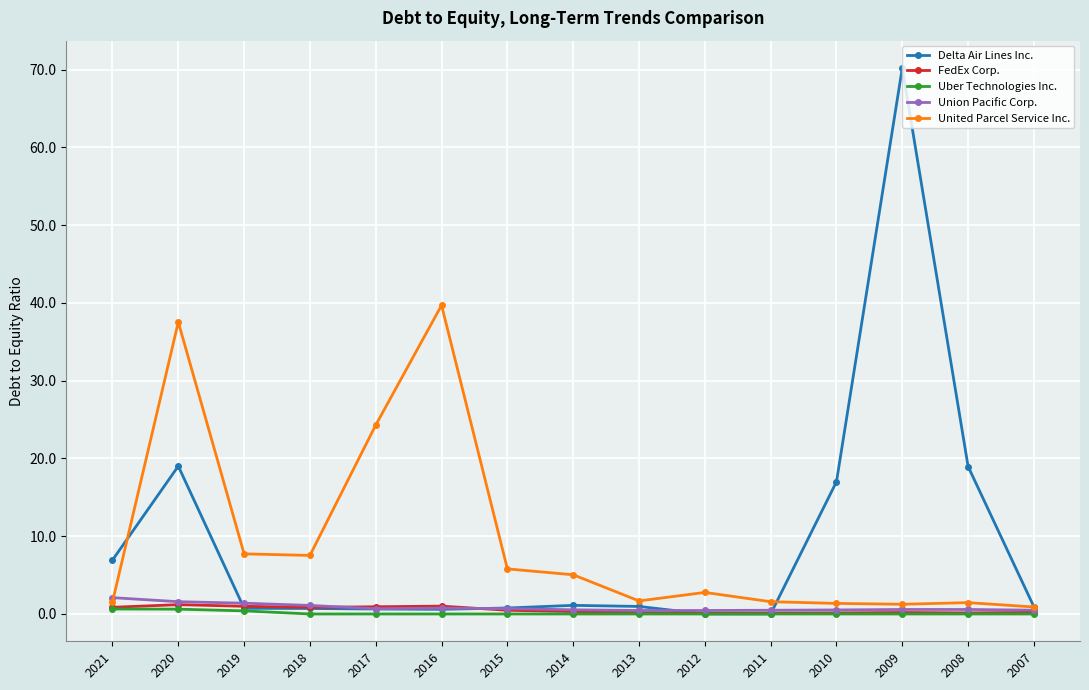

The value of United Parcel Service Inc. at 2012 is 2.8. True or false?

True